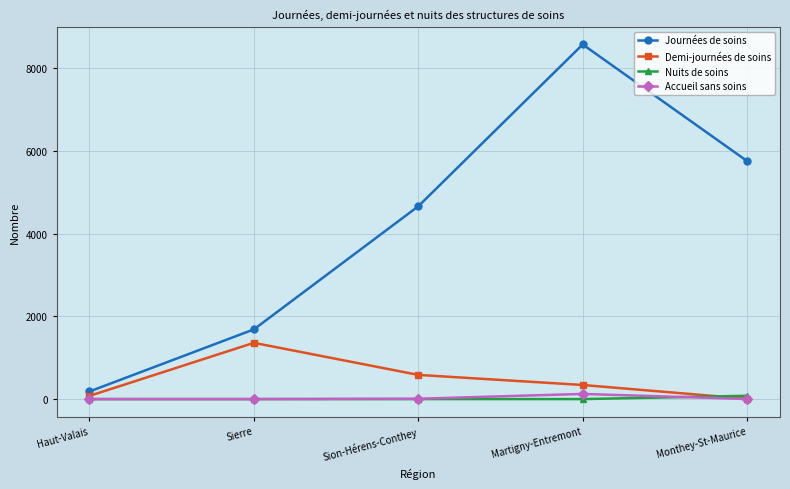

Count the number of data series in this chart.

4